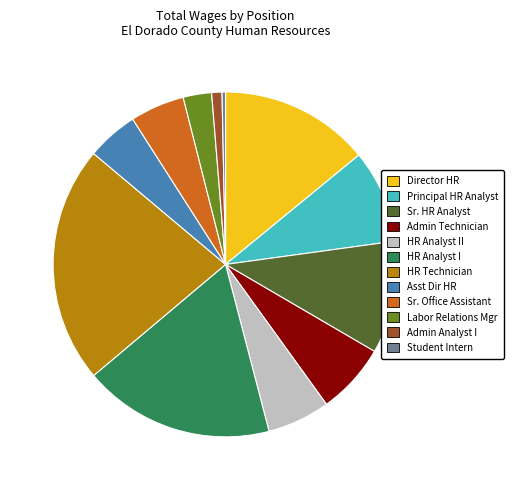

Is it true that Director HR is 21% of the pie?

False